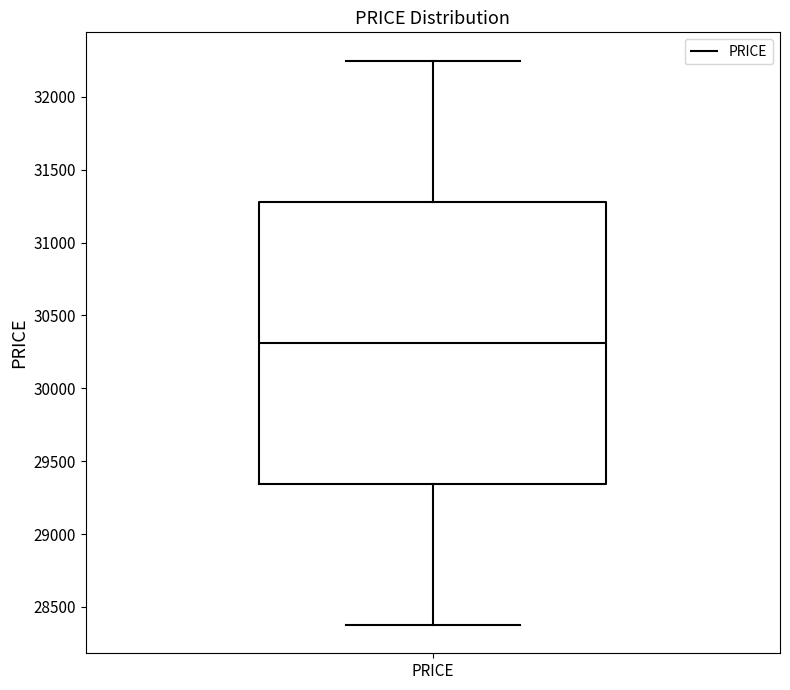

Transcribe this box plot: give where the median line is, the range the box spans, and where the two whiskers end, as read against the y-axis. The values are not printed on the chart, so give them approximately, as read against the axis.

median 30300, box 29350 to 31300, whiskers 28400 to 32250